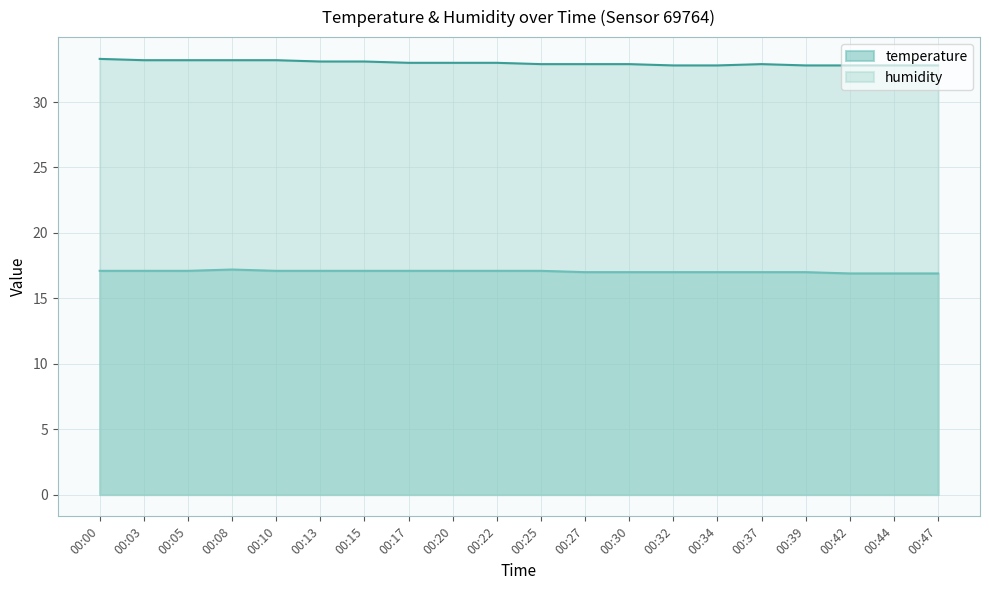

True or false: humidity and temperature cross at least once.

False